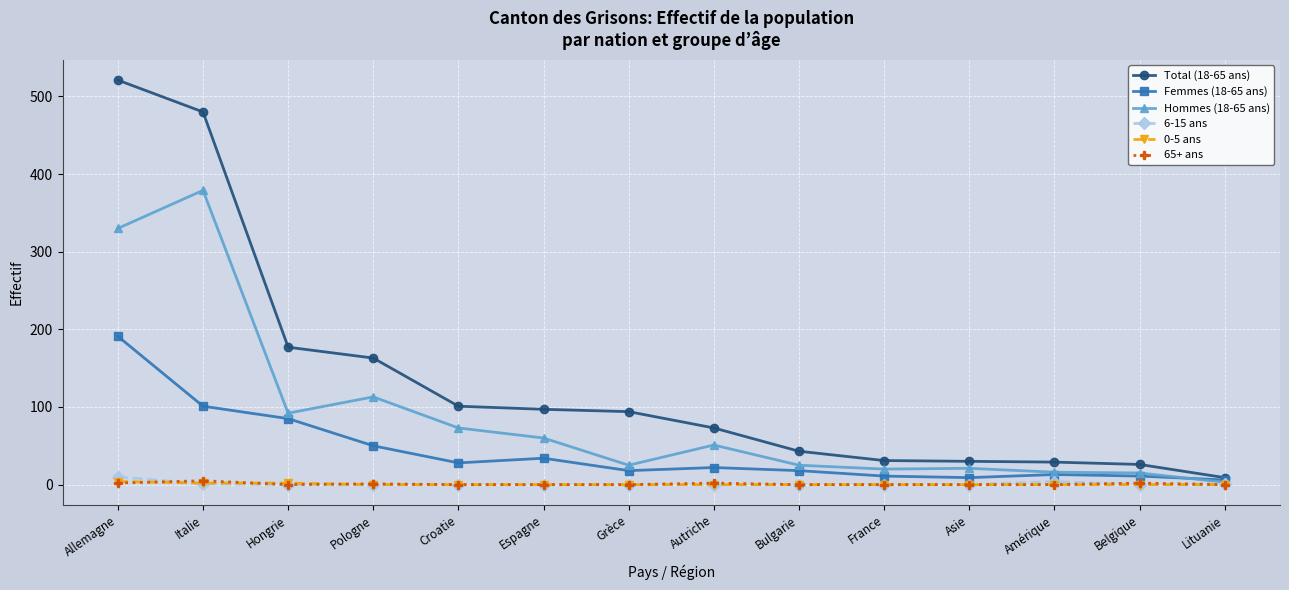

Is it true that 0-5 ans equals 4 at Allemagne?

True